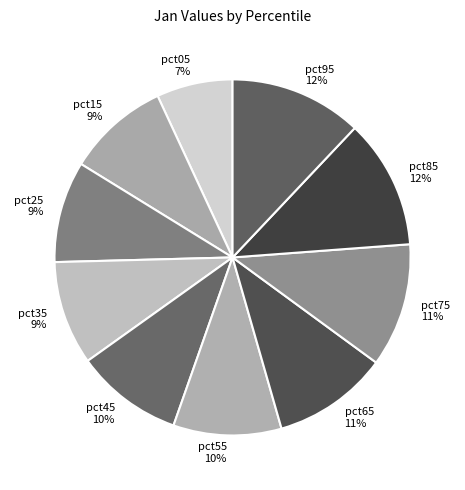

Is the sum of pct15 and pct55 greater than half?

No